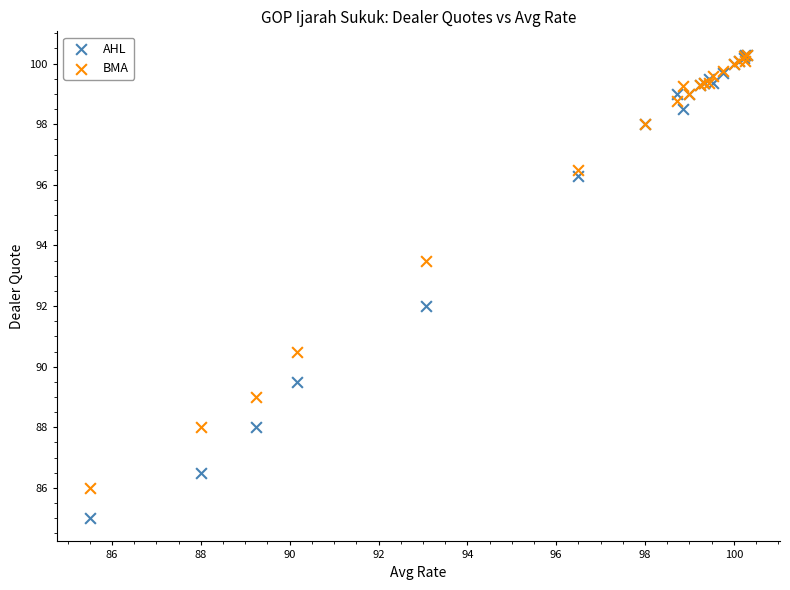

In the BMA series, what Y value is closest to 93?

93.5